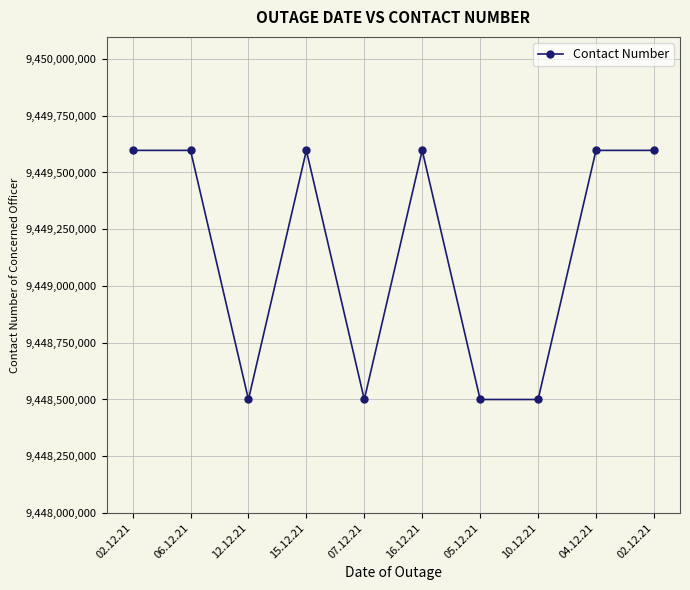

Reading left to right, what are all the values shown in this chart?

9449597421	9449597420	9448499929	9449597419	9448499929	9449597419	9448499929	9448499929	9449597420	9449597421